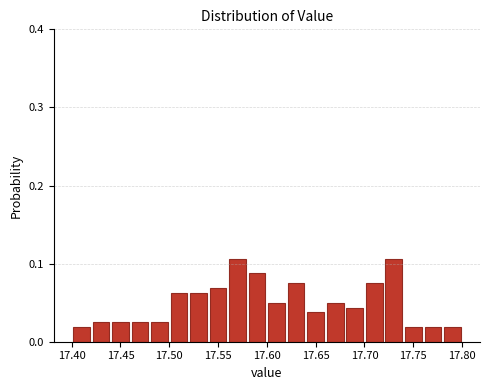

Reading left to right, transcribe this chart: for each bar, give the range it covers on the x-axis and its height. The values are not printed on the chart, so give them approximately, as read against the axis.

17.40 to 17.42: 0.02
17.42 to 17.44: 0.03
17.44 to 17.46: 0.03
17.46 to 17.48: 0.03
17.48 to 17.50: 0.03
17.50 to 17.52: 0.06
17.52 to 17.54: 0.06
17.54 to 17.56: 0.07
17.56 to 17.58: 0.11
17.58 to 17.60: 0.09
17.60 to 17.62: 0.05
17.62 to 17.64: 0.08
17.64 to 17.66: 0.04
17.66 to 17.68: 0.05
17.68 to 17.70: 0.04
17.70 to 17.72: 0.08
17.72 to 17.74: 0.11
17.74 to 17.76: 0.02
17.76 to 17.78: 0.02
17.78 to 17.80: 0.02